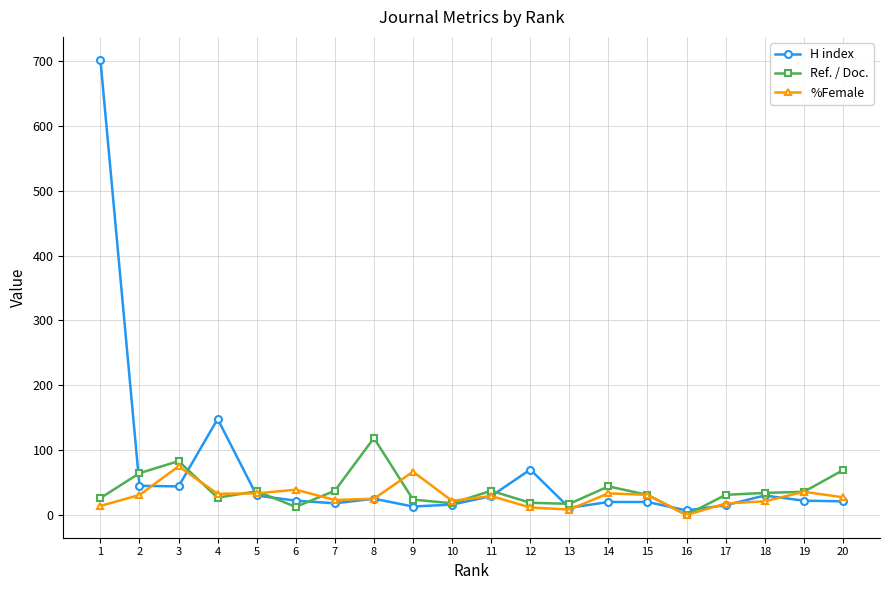

Rank the series by their maximum value, from highest to lowest.

H index, Ref. / Doc., %Female